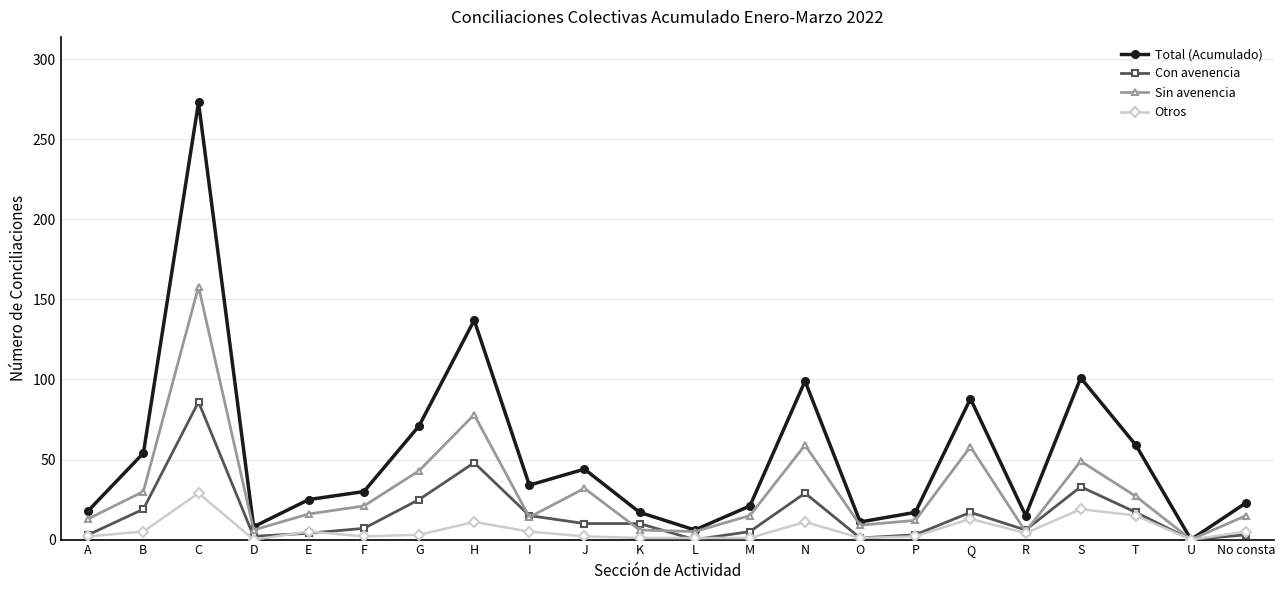

What is the label of the 18th point from the right?

E